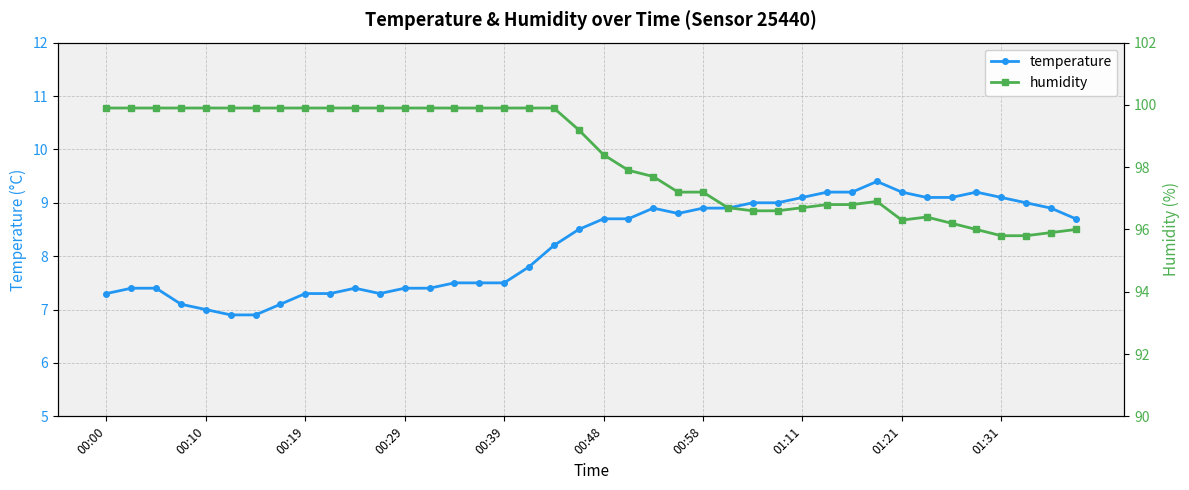

Reading right to left, list all the values displayed in this chart.

temperature: 8.7	8.9	9.0	9.1	9.2	9.1	9.1	9.2	9.4	9.2	9.2	9.1	9.0	9.0	8.9	8.9	8.8	8.9	8.7	8.7	8.5	8.2	7.8	7.5	7.5	7.5	7.4	7.4	7.3	7.4	7.3	7.3	7.1	6.9	6.9	7.0	7.1	7.4	7.4	7.3
humidity: 96.0	95.9	95.8	95.8	96.0	96.2	96.4	96.3	96.9	96.8	96.8	96.7	96.6	96.6	96.7	97.2	97.2	97.7	97.9	98.4	99.2	99.9	99.9	99.9	99.9	99.9	99.9	99.9	99.9	99.9	99.9	99.9	99.9	99.9	99.9	99.9	99.9	99.9	99.9	99.9